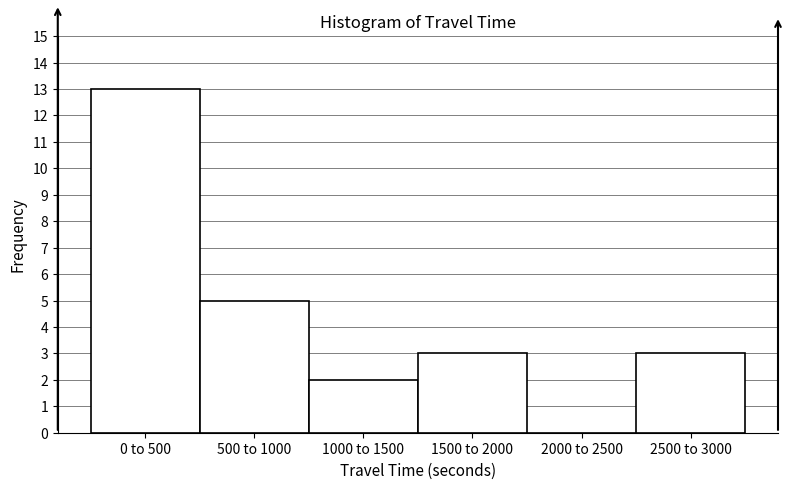

Is it true that the value at 0 to 500 is 5?

False